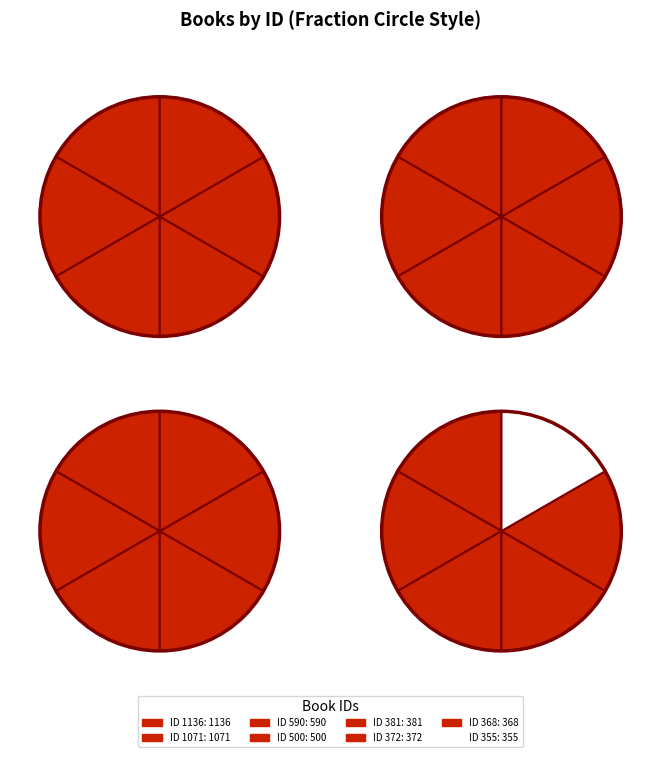

To the nearest percent, what is the difference between the 1136 and 368 slice percentages?

16%